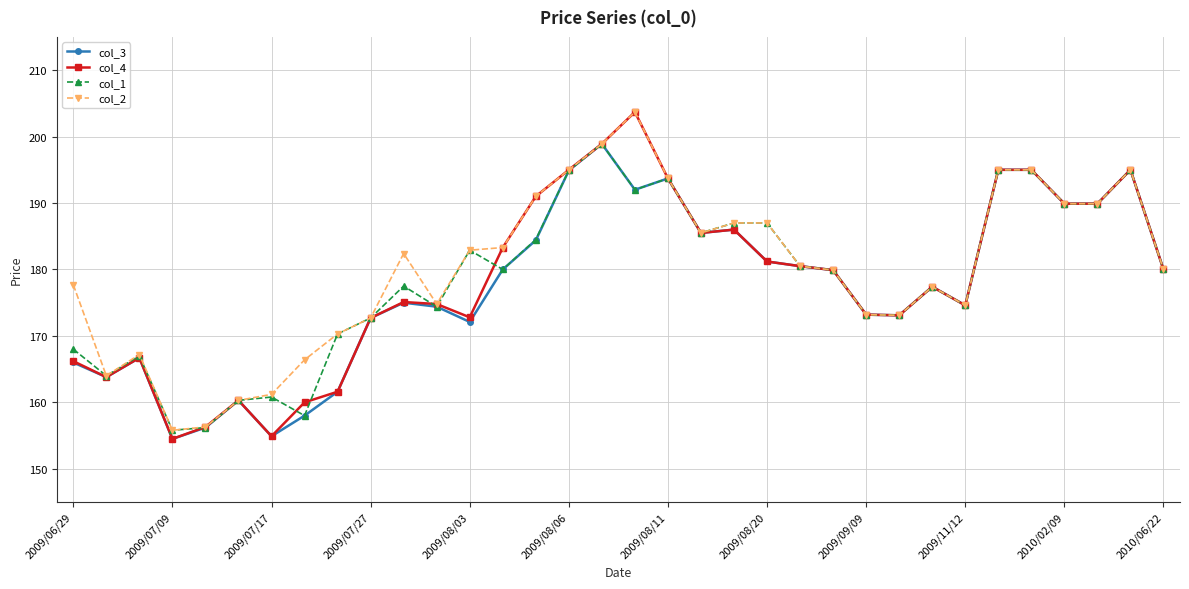

What is the highest value of the col_4 series?

203.7